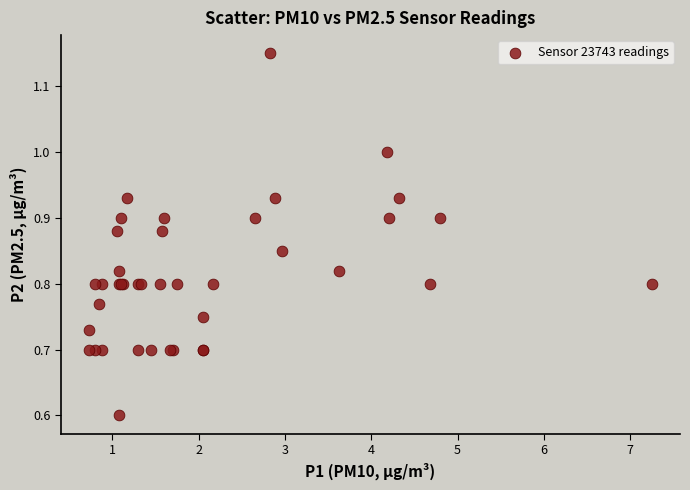

What Y value in the scatter plot is closest to 0?

0.6